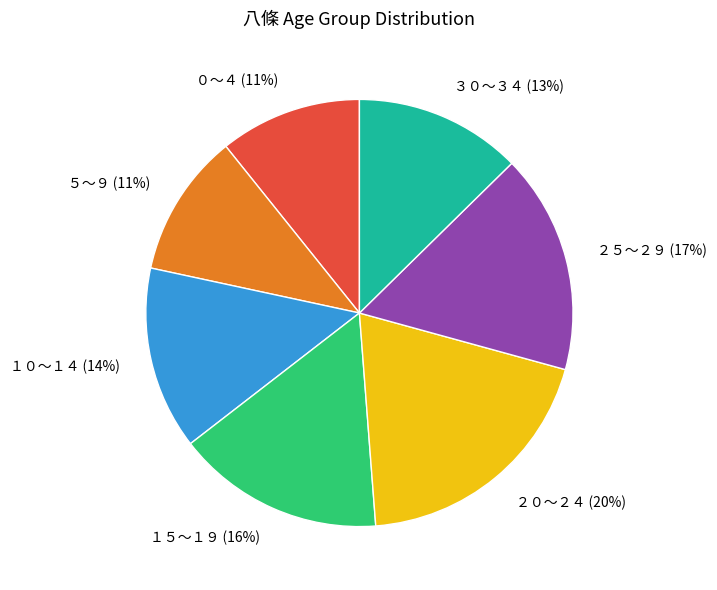

What is the ratio of the value at １０～１４ to the value at ３０～３４?

1.1